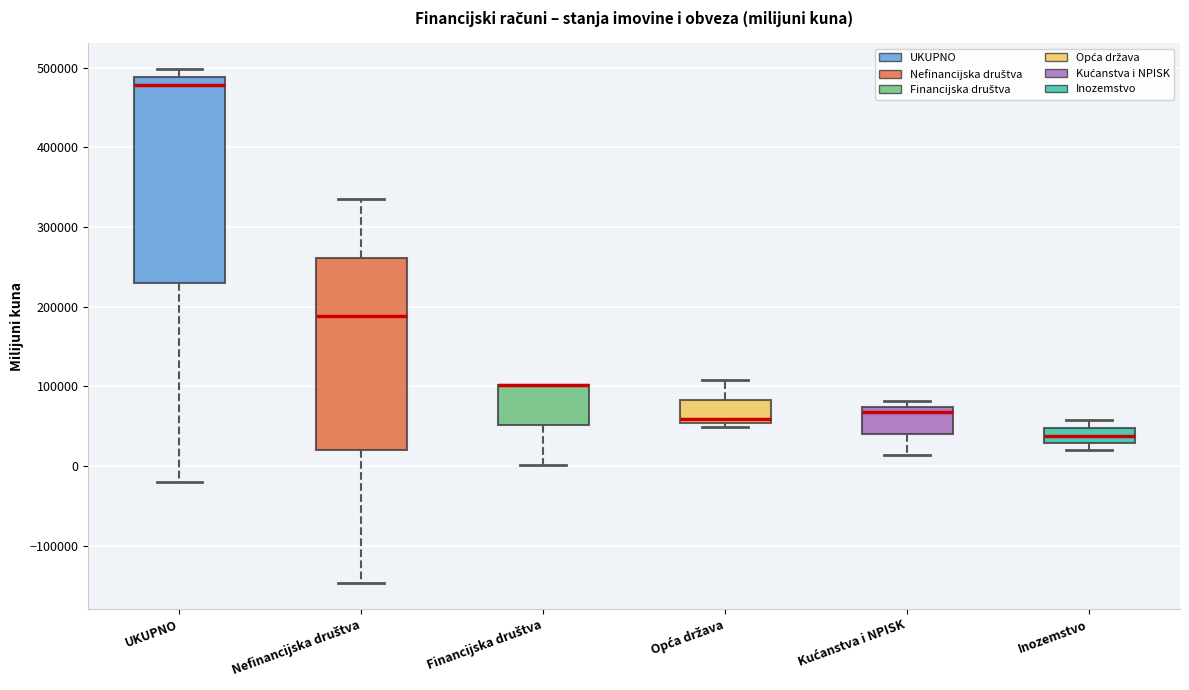

Reading left to right, read every box against the y-axis: the position of its median line, the range the box covers, and the ends of its whiskers. The values are not printed on the chart, so give them approximately, as read against the axis.

UKUPNO: median 480000, box 230000 to 490000, whiskers -20000 to 500000
Nefinancijska društva: median 190000, box 20000 to 260000, whiskers -150000 to 330000
Financijska društva: median 100000 (drawn on the box's upper edge), box 50000 to 100000, whiskers 0 to 100000
Opća država: median 60000, box 50000 to 80000, whiskers 50000 (just below the box's lower edge) to 110000
Kućanstva i NPISK: median 70000 (just below the box's upper edge), box 40000 to 70000, whiskers 10000 to 80000
Inozemstvo: median 40000, box 30000 to 50000, whiskers 20000 to 60000